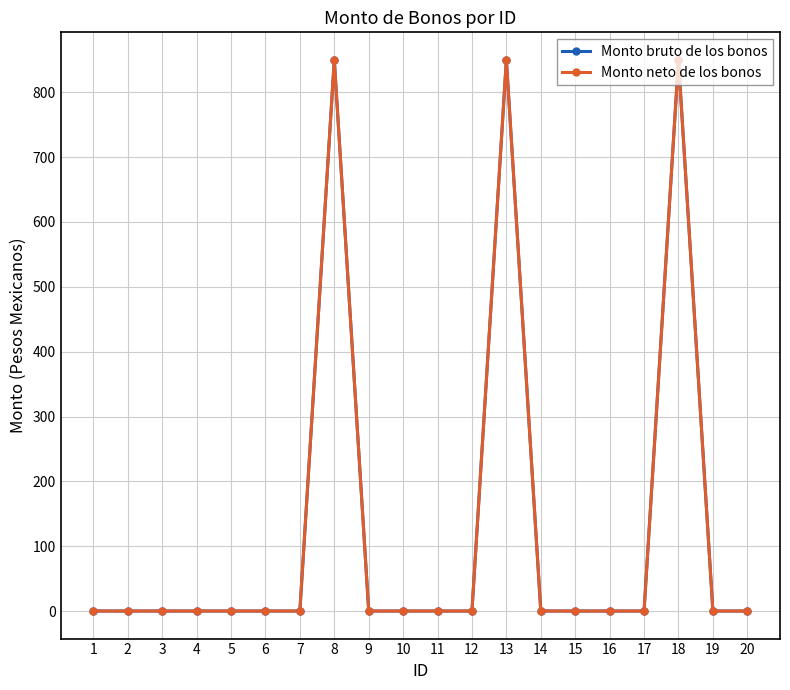

Is the value of Monto bruto de los bonos at 10 greater than the value of Monto neto de los bonos at 14?

No